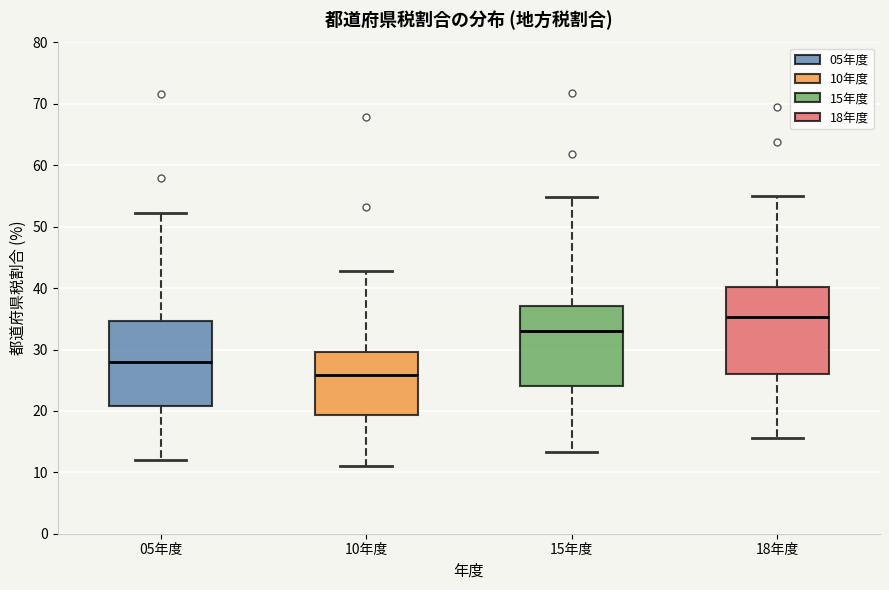

Reading left to right, transcribe this box plot: for each box, give where its median line is, the range the box spans, and where its two whiskers end, as read against the y-axis. The values are not printed on the chart, so give them approximately, as read against the axis.

05年度: median 28, box 21 to 35, whiskers 12 to 52
10年度: median 26, box 19 to 30, whiskers 11 to 43
15年度: median 33, box 24 to 37, whiskers 13 to 55
18年度: median 35, box 26 to 40, whiskers 16 to 55